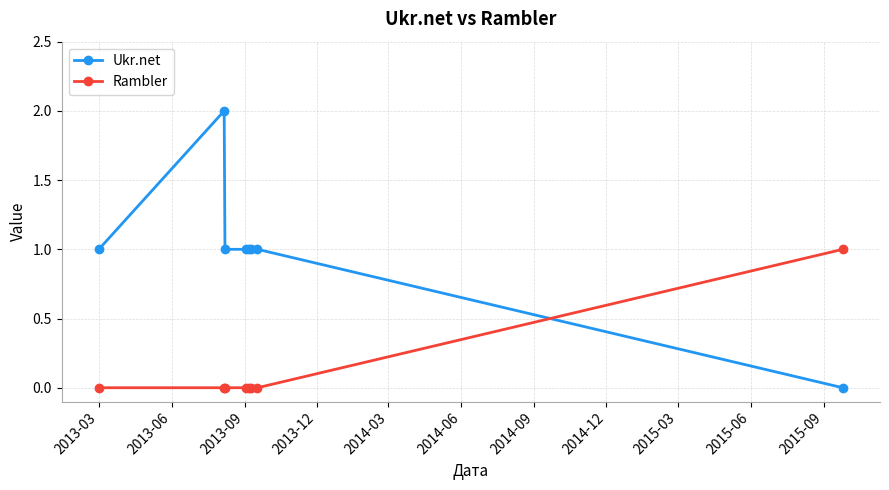

What is the difference between the maximum and minimum values in the Ukr.net series?

2